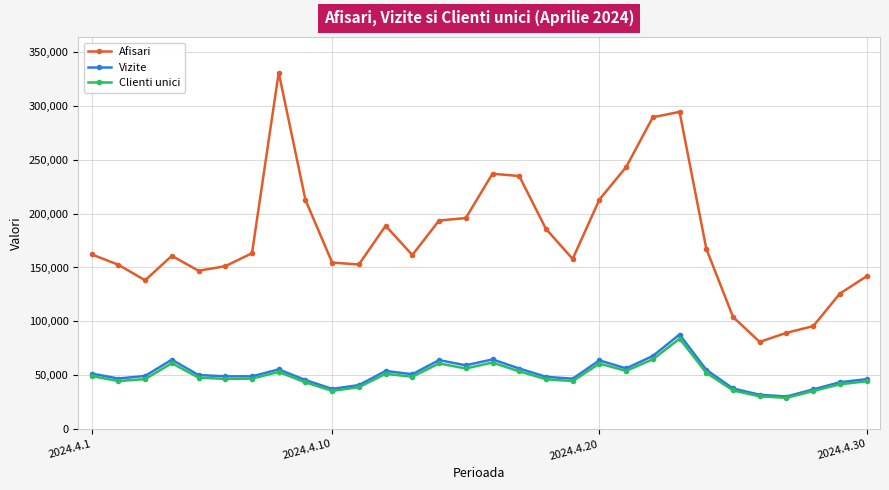

What is the lowest value of the Afisari series?

80968